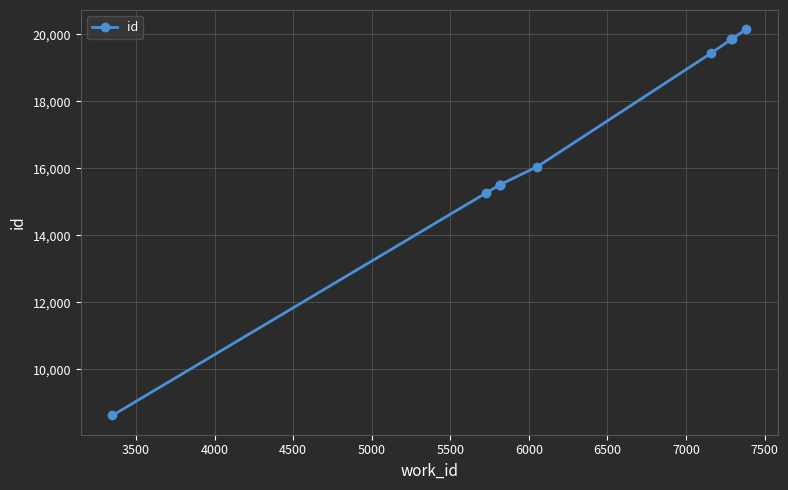

The value at 7000 is 35696. True or false?

False